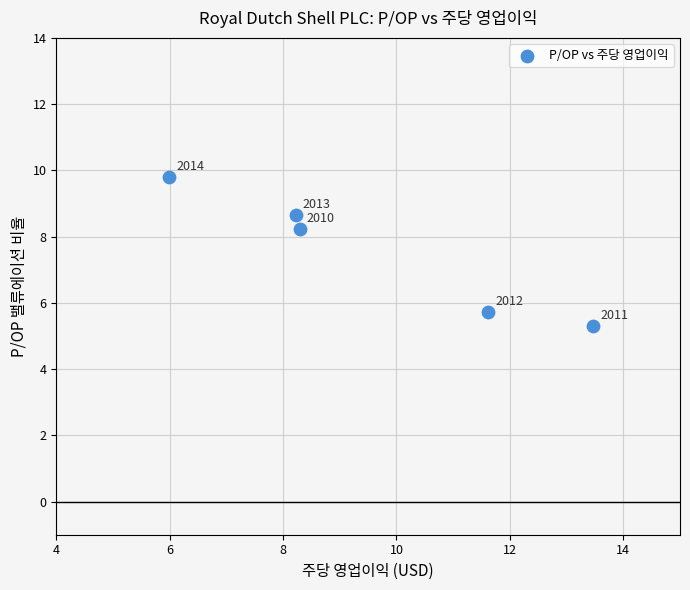

What Y value in the scatter plot is closest to 7?

8.2